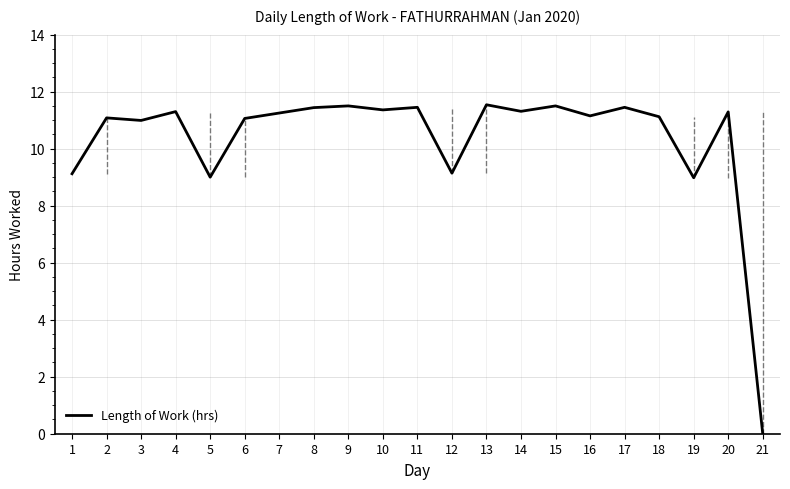

What is the difference between the values at 5 and 8?

2.4